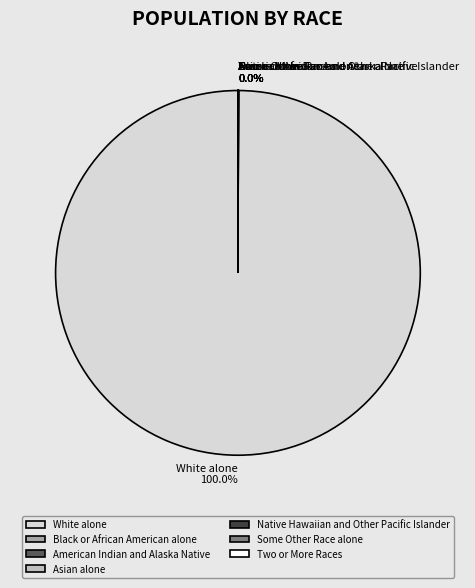

What is the largest slice in the pie chart?

White alone